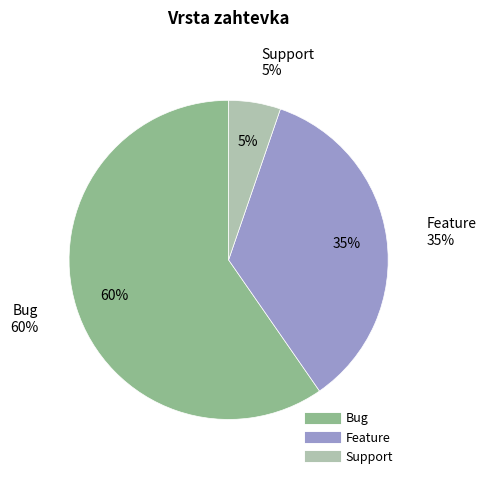

Is it true that Feature is 35% of the pie?

True